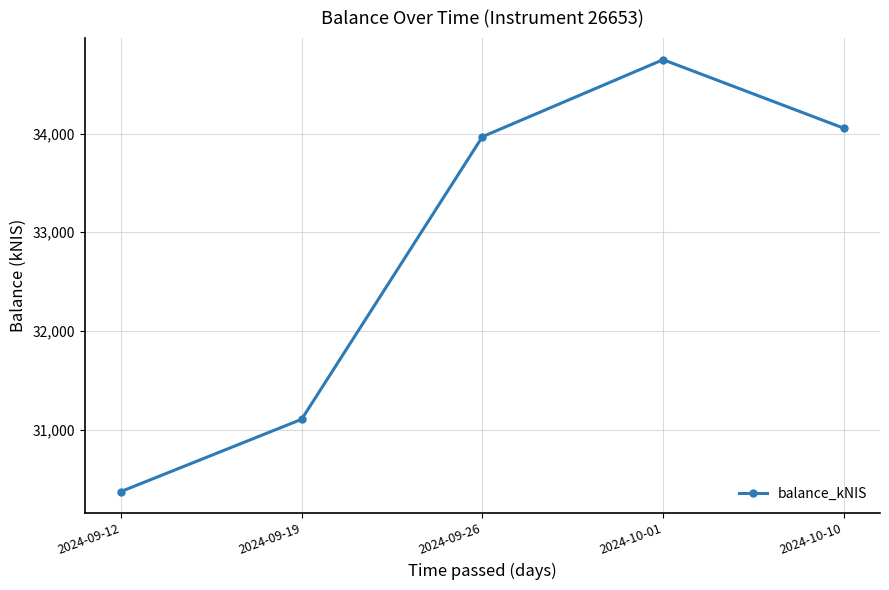

Reading left to right, transcribe all the data shown in this chart.

30371.0	31103.7	33968.2	34749.3	34054.6